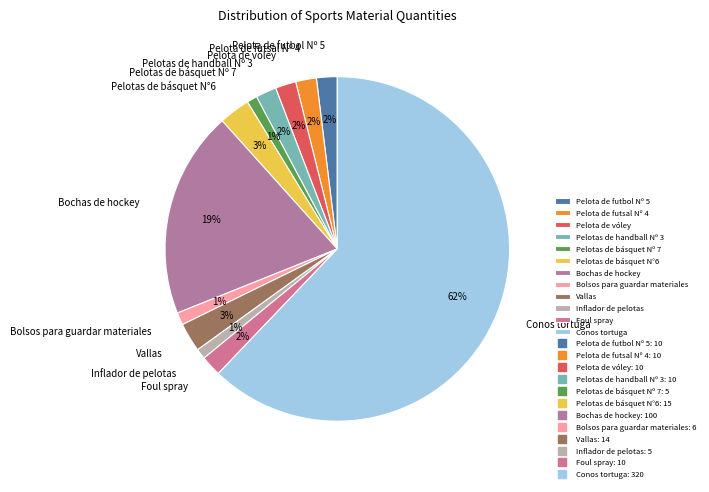

To the nearest percent, what portion does Pelota de futsal Nº 4 represent?

2%